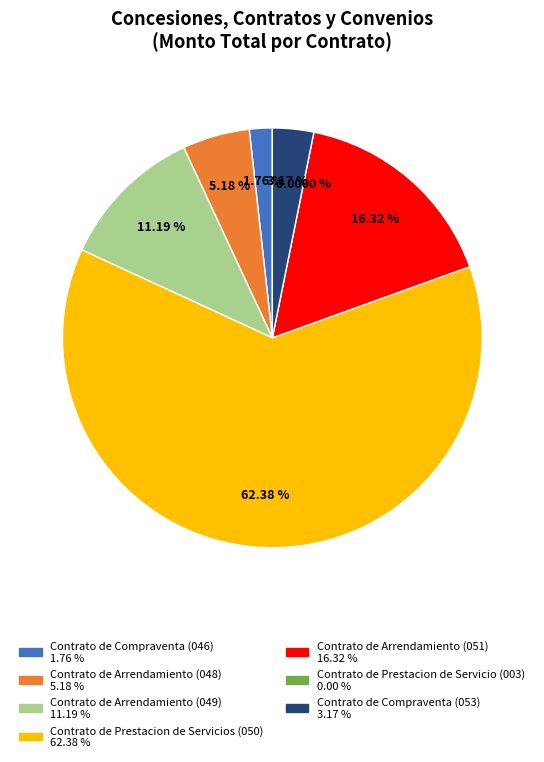

True or false: Contrato de Prestacion de Servicios (050) accounts for 76% of the total.

False